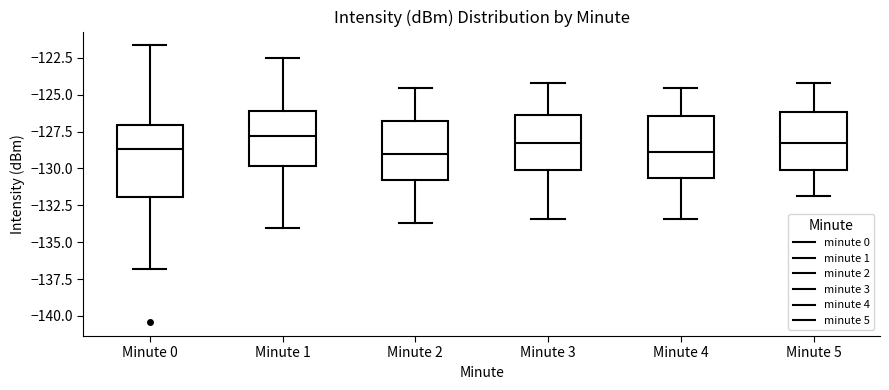

Comparing the boxes themselves (not the whiskers), which one is the tallest?

Minute 0